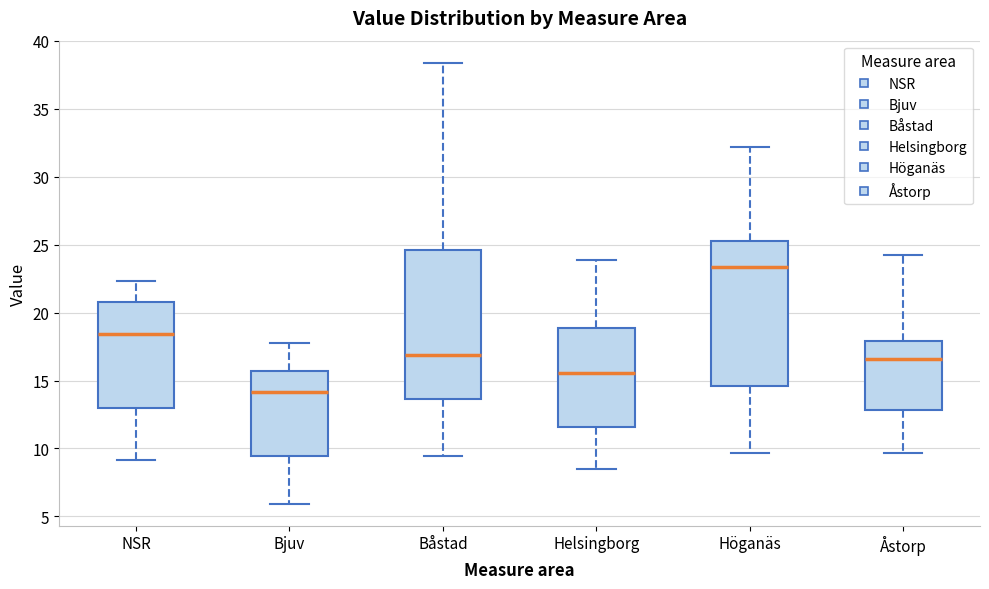

Which box has the lowest median line?

Bjuv